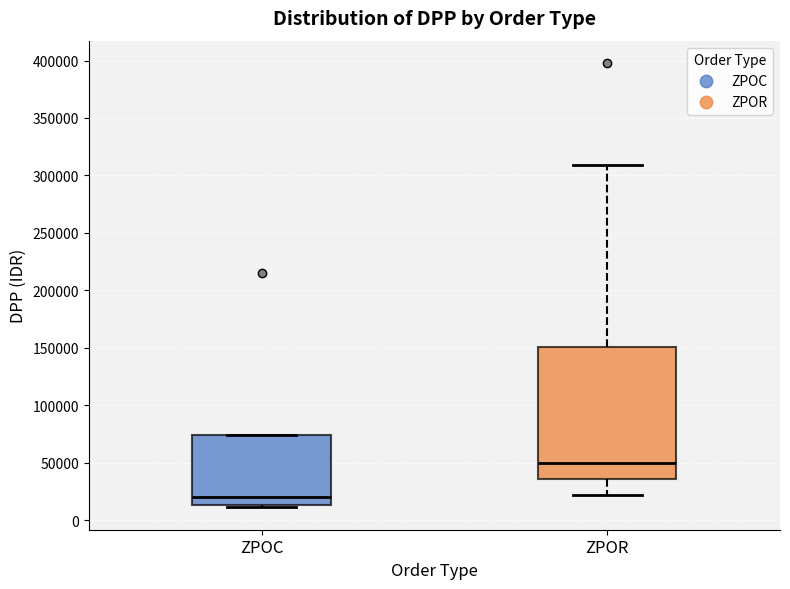

Which box has the lowest median line?

ZPOC